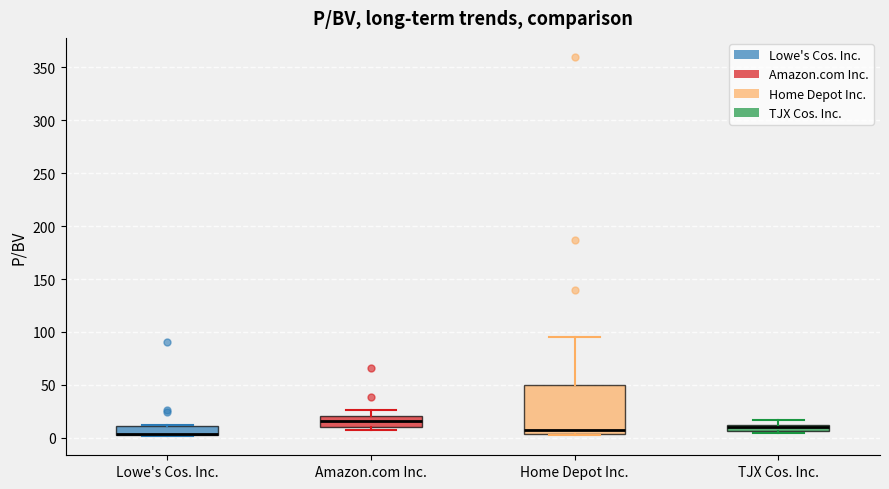

Which box is the tallest, from its lower edge to its upper edge?

Home Depot Inc.